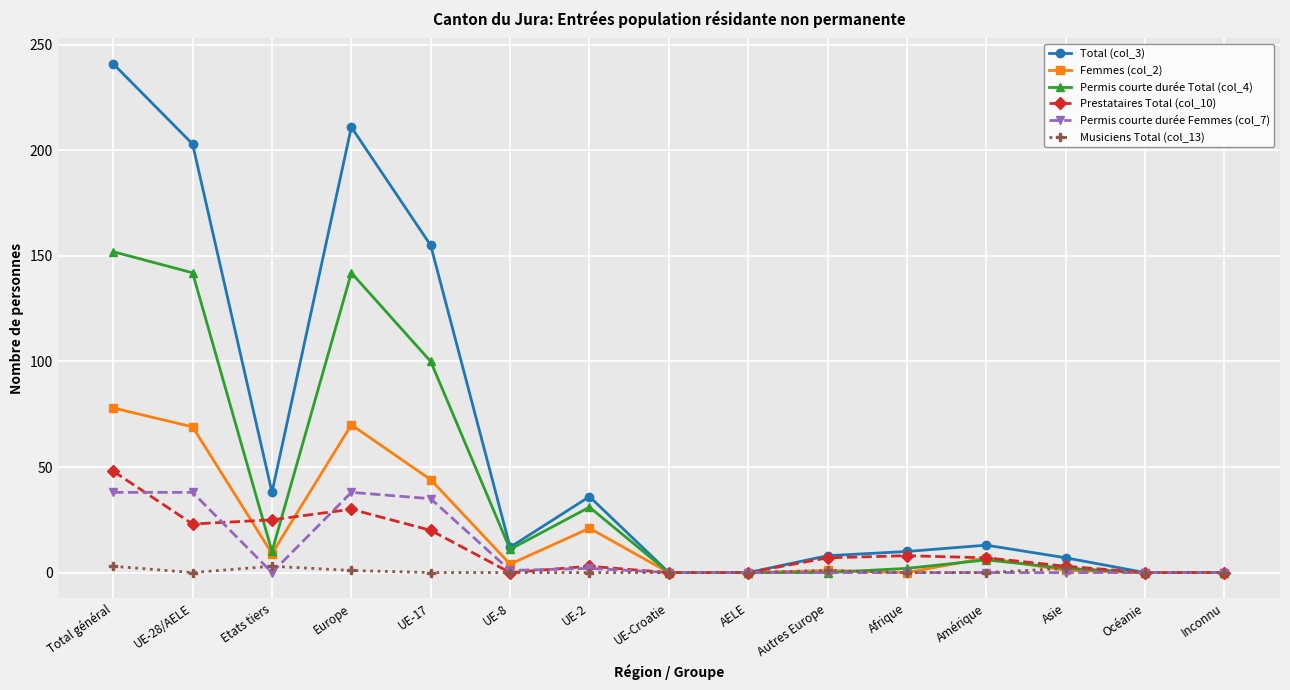

What is the difference between the maximum and minimum values in the Permis courte durée Total (col_4) series?

152